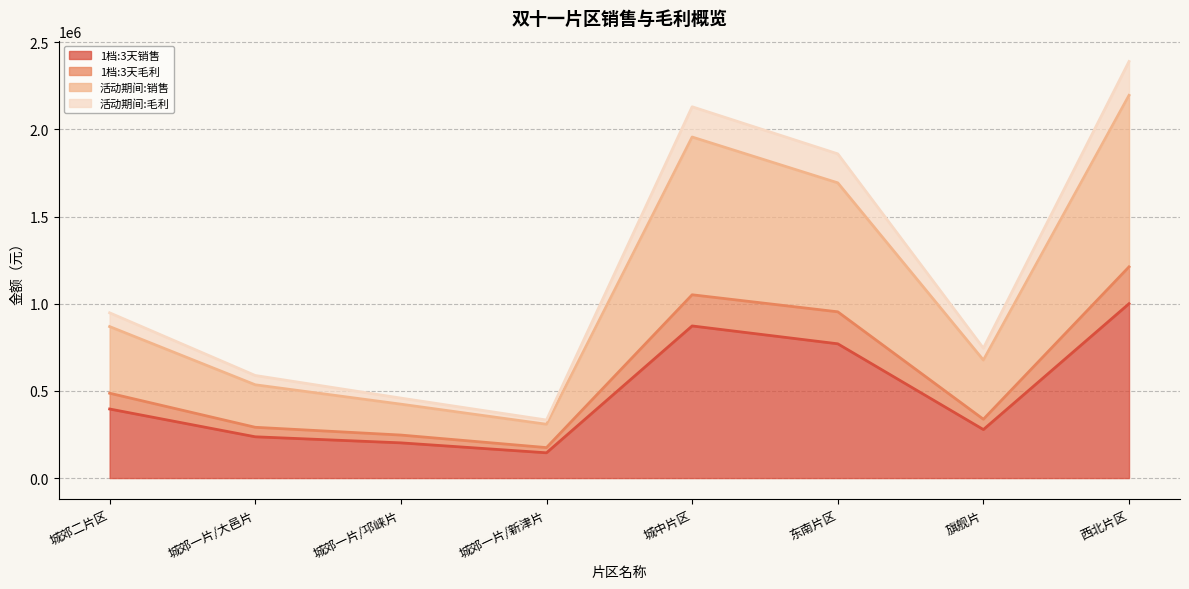

In 活动期间:销售, how many points are lower than both neighbors (excluding endpoints)?

2